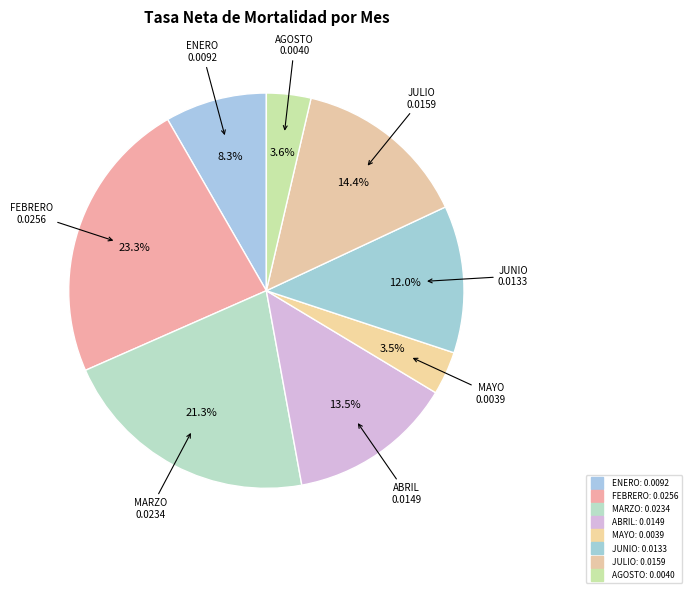

Count the number of slices in the pie.

8